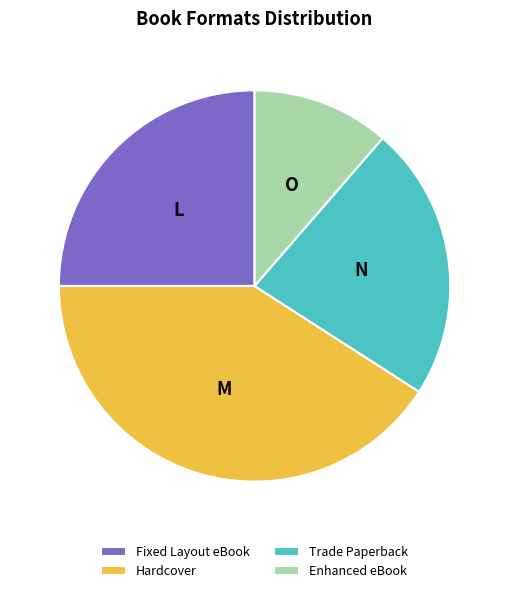

How many segments does this pie chart have?

4